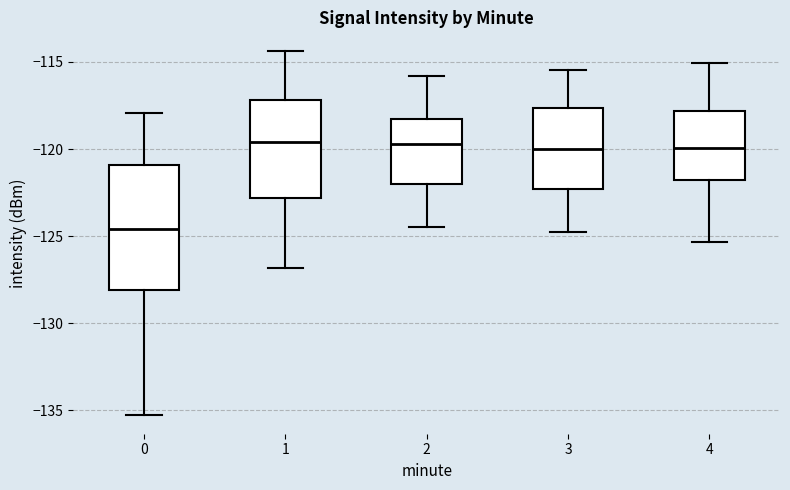

Reading left to right, read every box against the y-axis: the position of its median line, the range the box covers, and the ends of its whiskers. The values are not printed on the chart, so give them approximately, as read against the axis.

0: median -124.5, box -128.0 to -121.0, whiskers -135.5 to -118.0
1: median -119.5, box -123.0 to -117.0, whiskers -127.0 to -114.5
2: median -119.5, box -122.0 to -118.5, whiskers -124.5 to -116.0
3: median -120.0, box -122.5 to -117.5, whiskers -125.0 to -115.5
4: median -120.0, box -122.0 to -118.0, whiskers -125.5 to -115.0